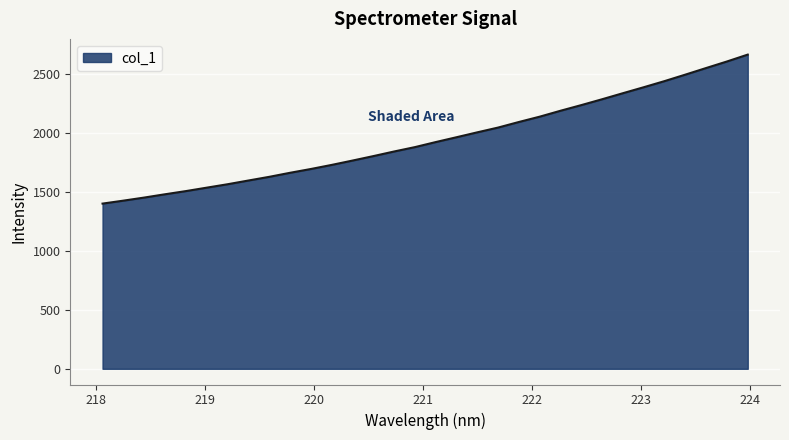

What is the smallest value displayed?

1399.4